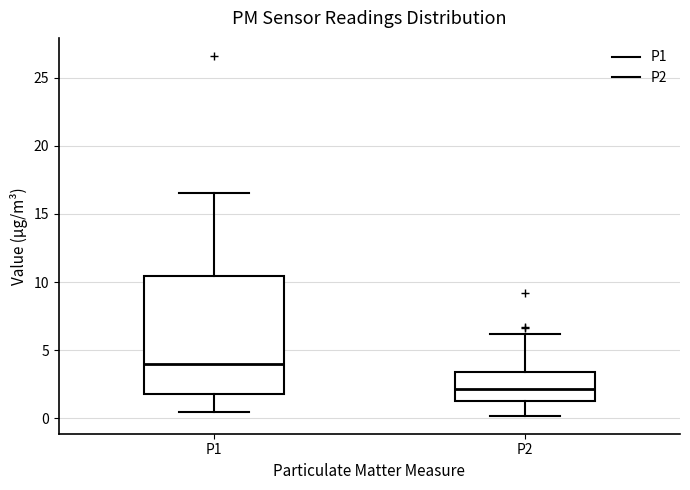

Which box is the tallest, from its lower edge to its upper edge?

P1